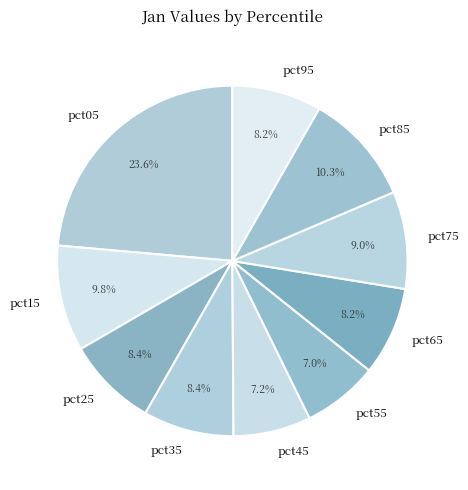

Is it true that pct45 is 7% of the pie?

True